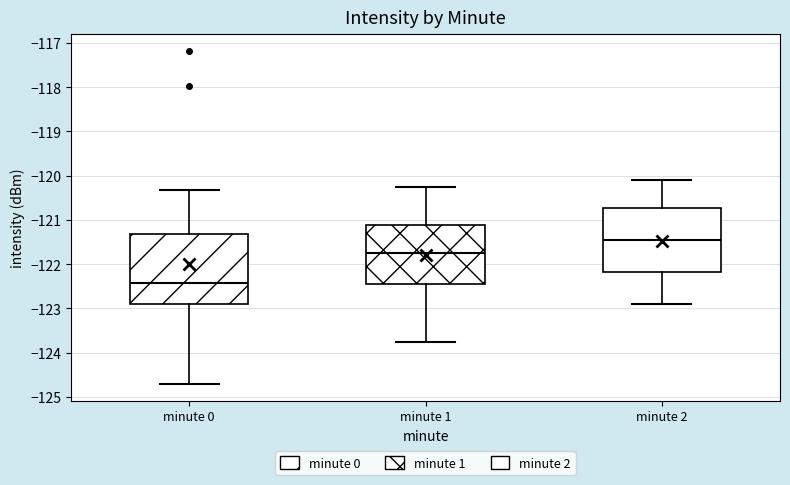

Where is the upper edge of the box for minute 1 on the y-axis? The values are not printed on the chart, so give them approximately, as read against the axis.

-121.1